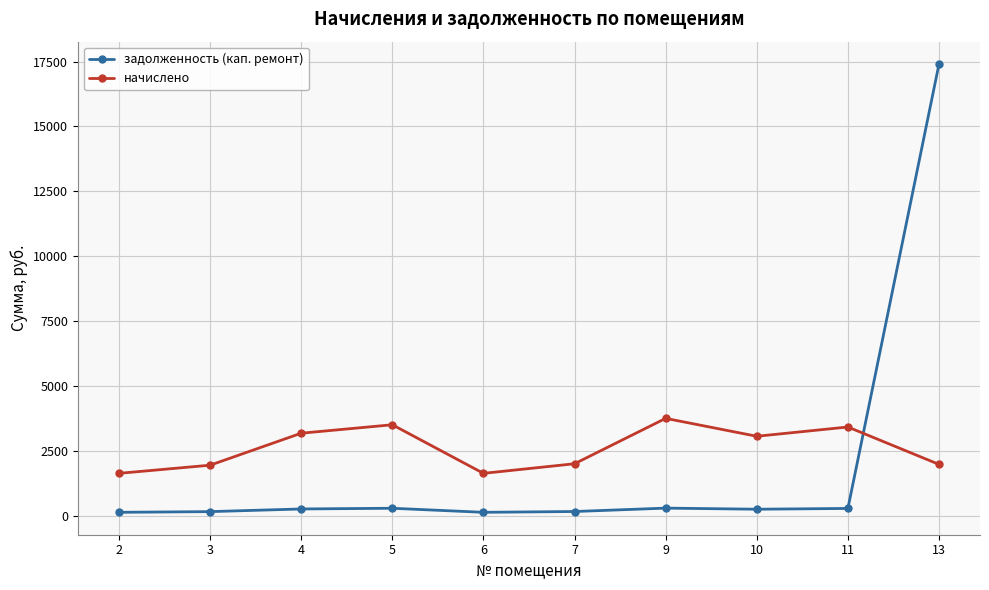

At which category is the sum across all series the highest?

13